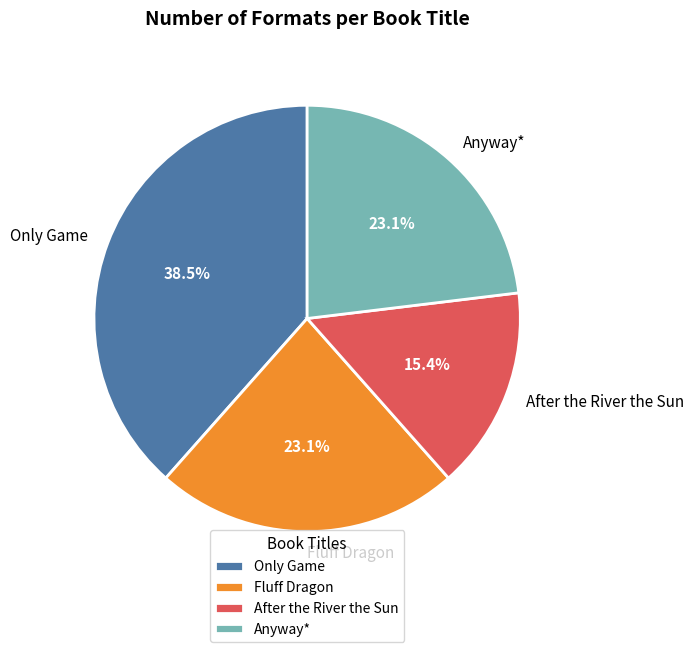

To the nearest percent, what is the difference between the largest and smallest slice percentages?

23%